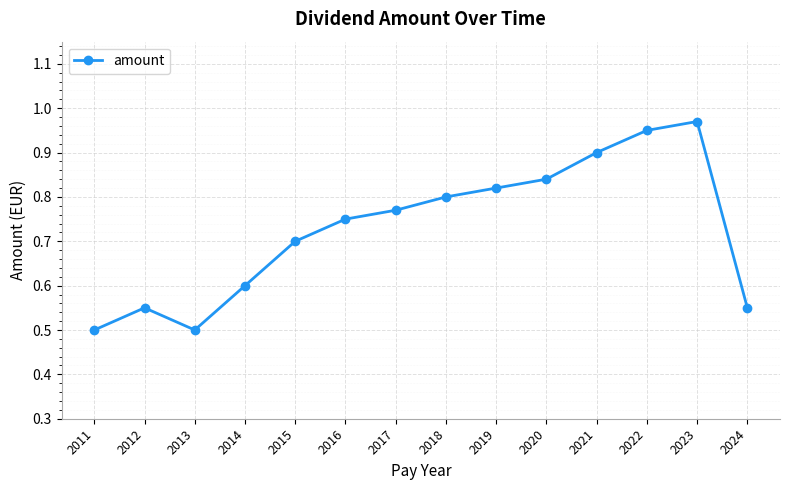

The chart shows a value of 0.5 at 2011. True or false?

True